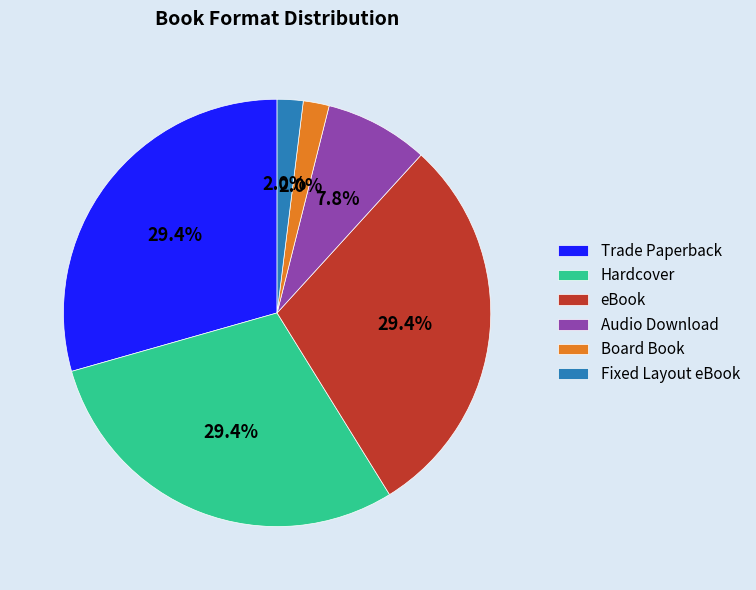

Is the sum of Trade Paperback and Audio Download greater than half?

No